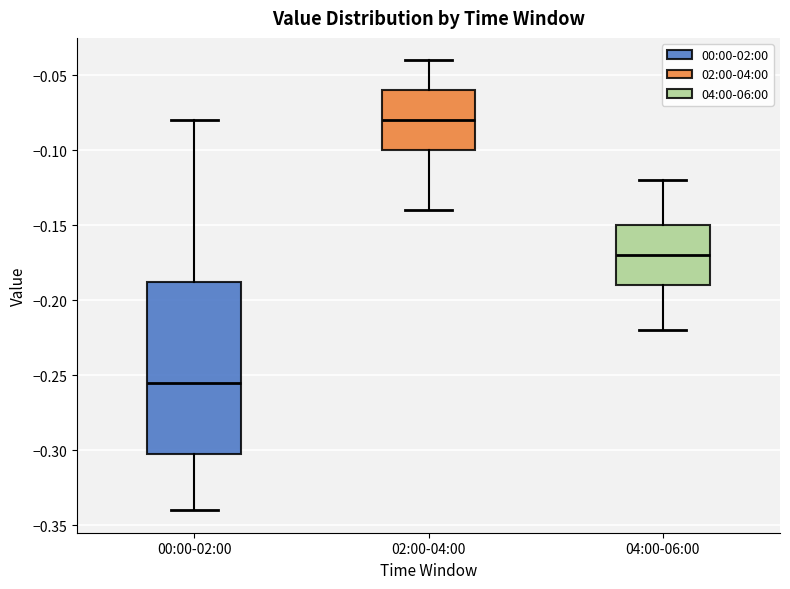

Reading left to right, transcribe this box plot: for each box, give where its median line is, the range the box spans, and where its two whiskers end, as read against the y-axis. The values are not printed on the chart, so give them approximately, as read against the axis.

00:00-02:00: median -0.255, box -0.300 to -0.185, whiskers -0.340 to -0.080
02:00-04:00: median -0.080, box -0.100 to -0.060, whiskers -0.140 to -0.040
04:00-06:00: median -0.170, box -0.190 to -0.150, whiskers -0.220 to -0.120